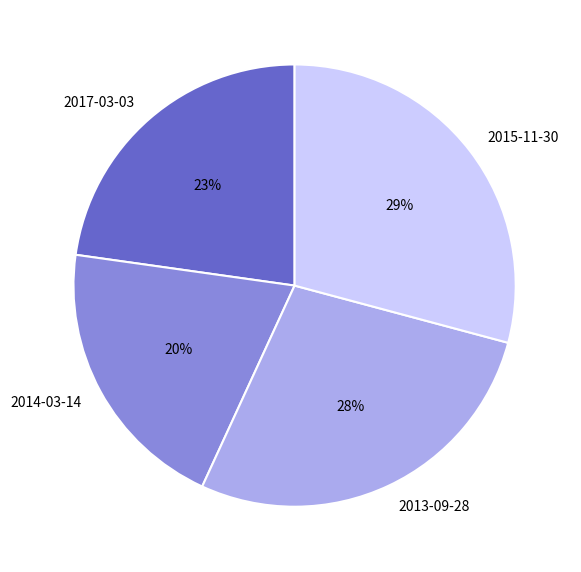

Approximately how many times larger is the value at 2014-03-14 compared to 2017-03-03?

0.9